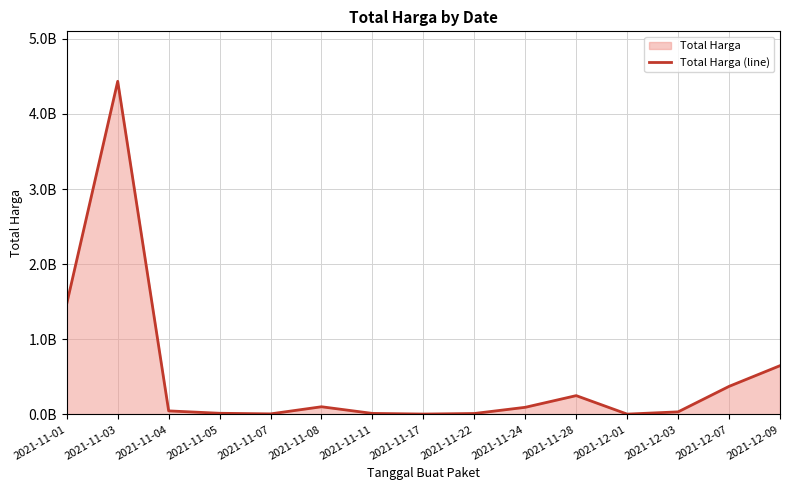

Where is the first local maximum?

2021-11-03